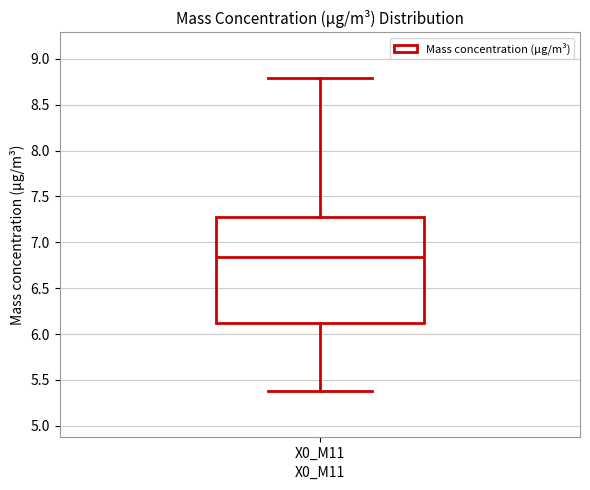

Where does the median line of the box for X0_M11 sit on the y-axis? The values are not printed on the chart, so give them approximately, as read against the axis.

6.85